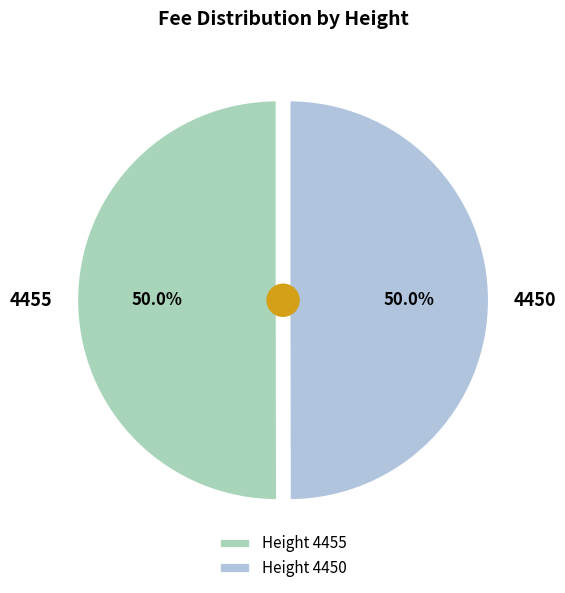

How many segments does this pie chart have?

2